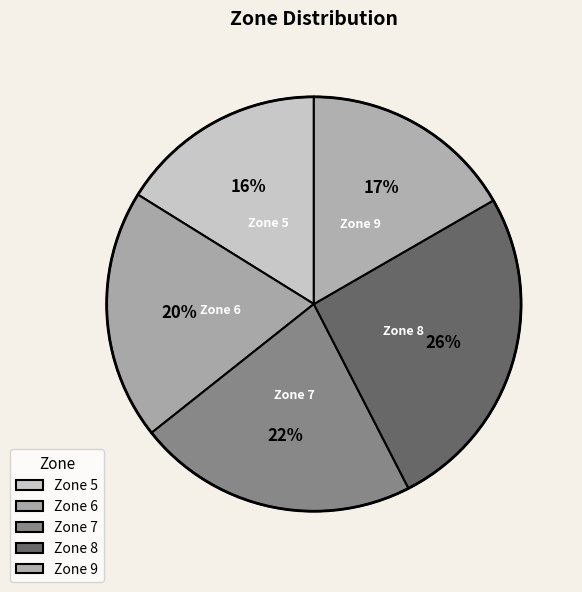

How many slices are in this pie chart?

5